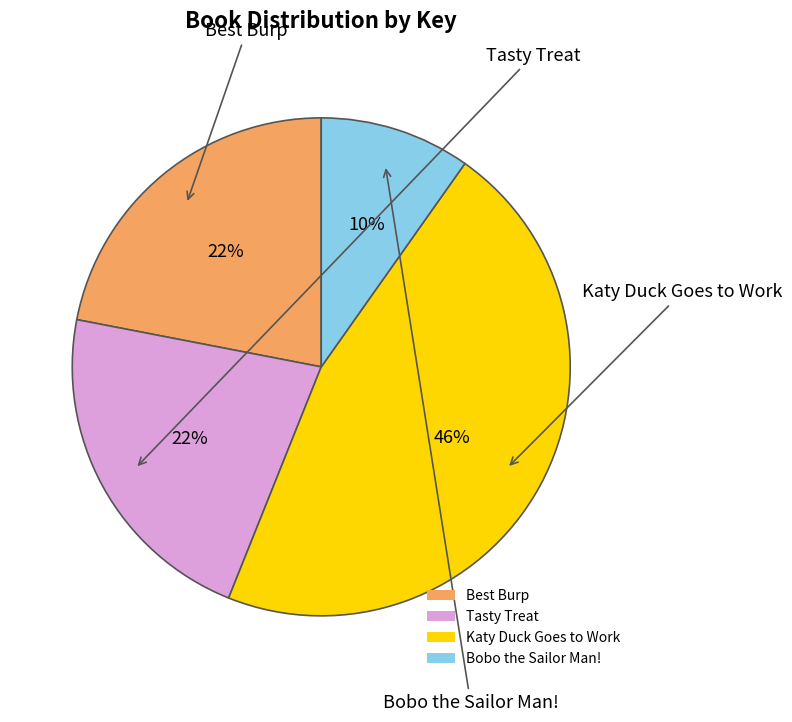

To the nearest percent, what is the difference between the largest and smallest slice percentages?

36%